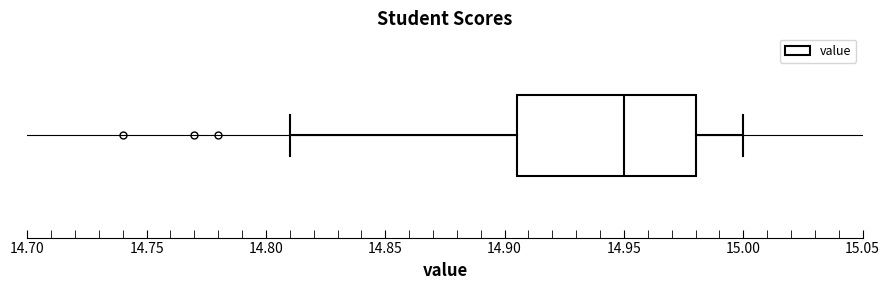

Transcribe this box plot: give where the median line is, the range the box spans, and where the two whiskers end, as read against the x-axis. The values are not printed on the chart, so give them approximately, as read against the axis.

median 14.950, box 14.905 to 14.980, whiskers 14.810 to 15.000